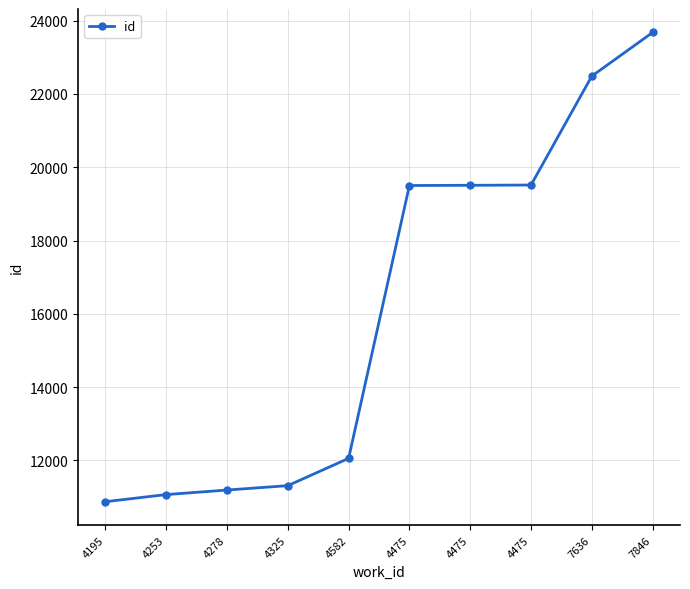

How many lines are shown in the chart?

1